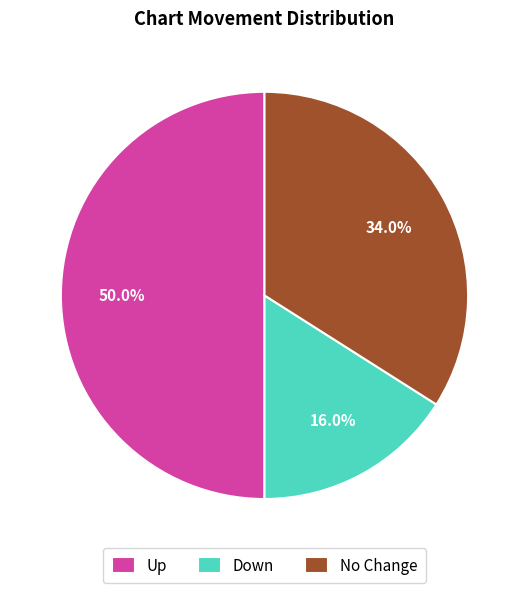

Does Down account for over 50% of the chart?

No